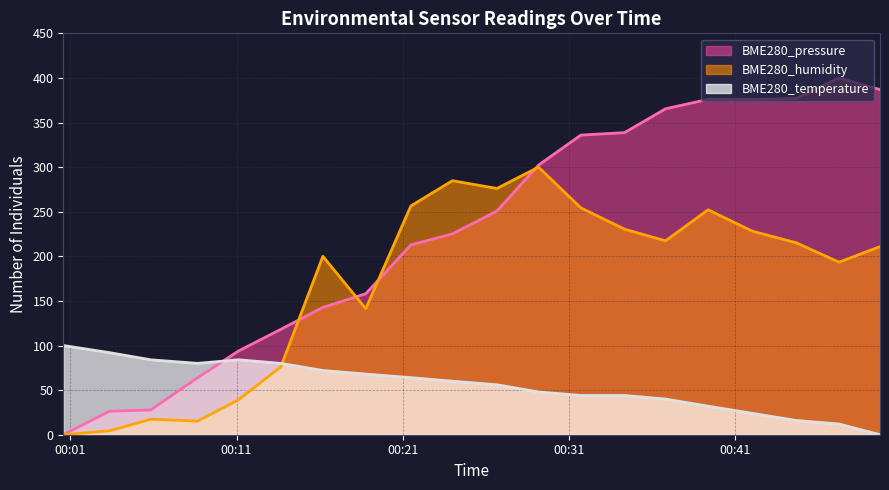

At which category does BME280_humidity reach its first local valley?

2023/04/02 00:08:39